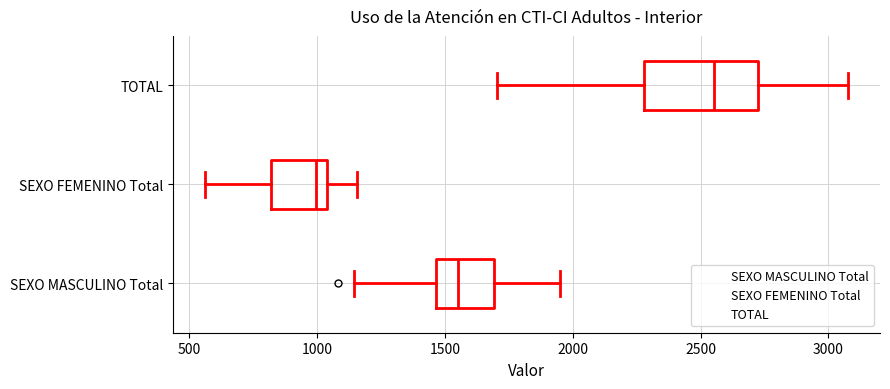

Reading bottom to top, read every box against the x-axis: the position of its median line, the range the box covers, and the ends of its whiskers. The values are not printed on the chart, so give them approximately, as read against the axis.

SEXO MASCULINO Total: median 1550, box 1450 to 1700, whiskers 1150 to 1950
SEXO FEMENINO Total: median 1000, box 800 to 1050, whiskers 550 to 1150
TOTAL: median 2550, box 2300 to 2750, whiskers 1700 to 3100